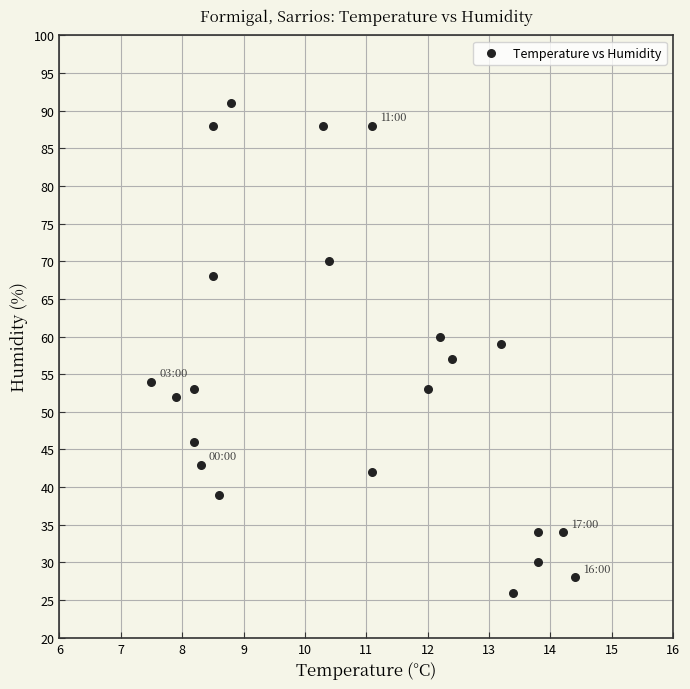

What is the range of Y values (max minus min)?

65